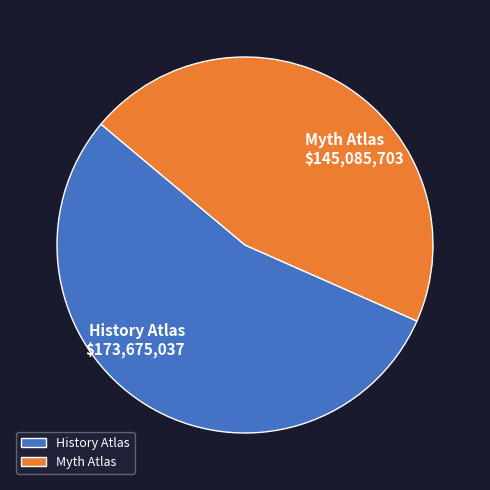

Is it true that History Atlas is 67% of the pie?

False